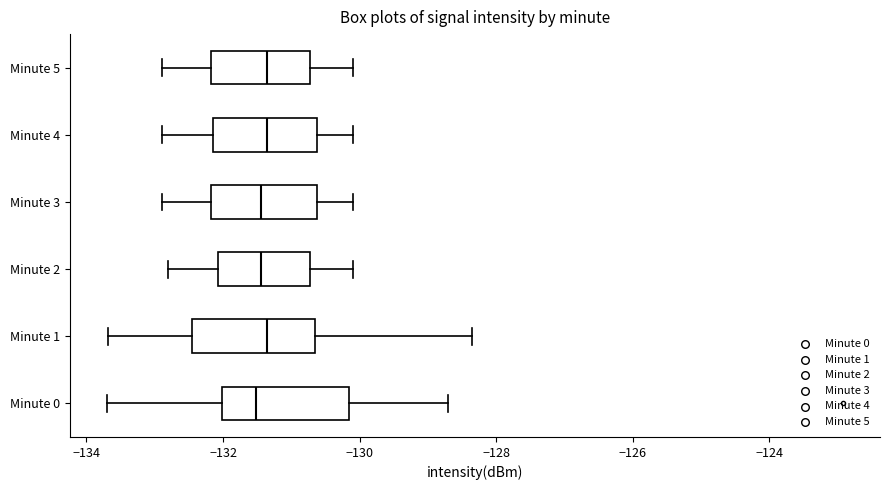

Reading bottom to top, transcribe this box plot: for each box, give where its median line is, the range the box spans, and where its two whiskers end, as read against the x-axis. The values are not printed on the chart, so give them approximately, as read against the axis.

Minute 0: median -131.6, box -132.0 to -130.2, whiskers -133.8 to -128.8
Minute 1: median -131.4, box -132.4 to -130.6, whiskers -133.6 to -128.4
Minute 2: median -131.4, box -132.0 to -130.8, whiskers -132.8 to -130.0
Minute 3: median -131.4, box -132.2 to -130.6, whiskers -132.8 to -130.0
Minute 4: median -131.4, box -132.2 to -130.6, whiskers -132.8 to -130.0
Minute 5: median -131.4, box -132.2 to -130.8, whiskers -132.8 to -130.0